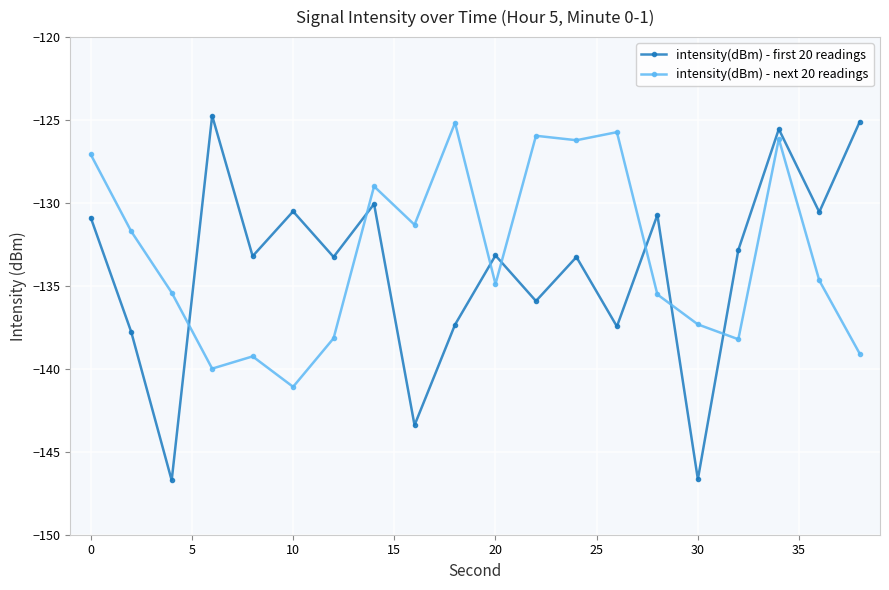

How many times do intensity(dBm) - first 20 readings and intensity(dBm) - next 20 readings cross each other?

7